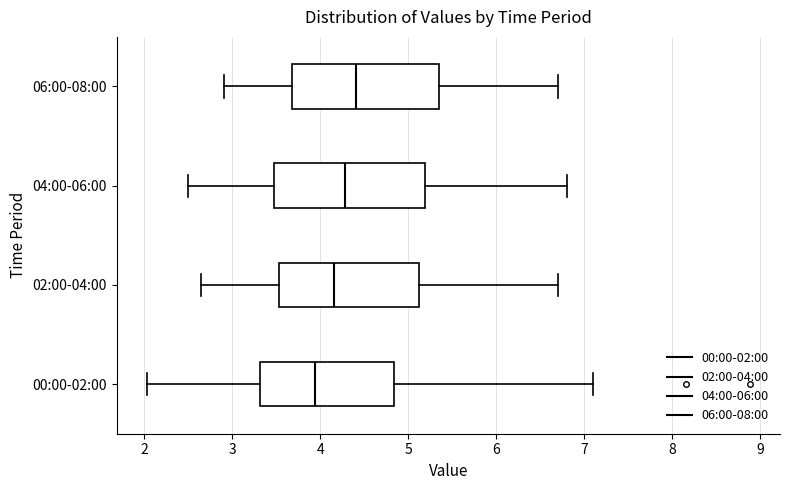

Where does the right whisker of the box for 00:00-02:00 end on the x-axis? The values are not printed on the chart, so give them approximately, as read against the axis.

7.1